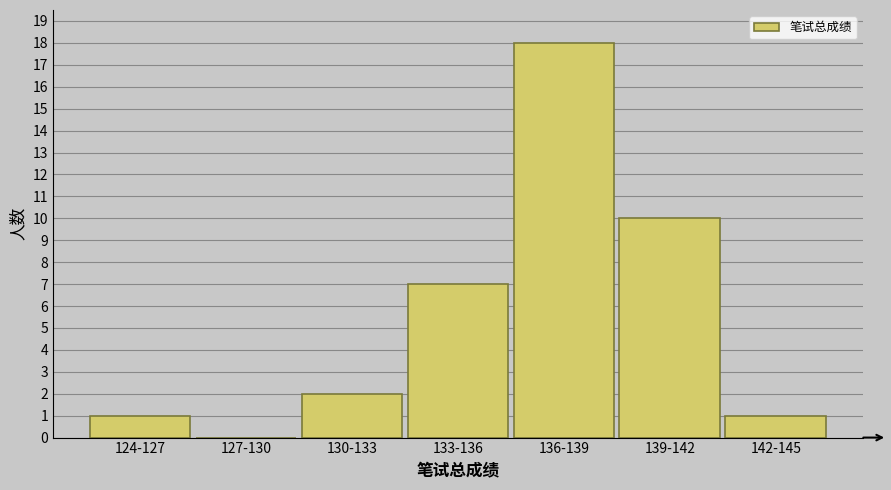

Reading left to right, what are all the values shown in this chart?

124-127=1	127-130=0	130-133=2	133-136=7	136-139=18	139-142=10	142-145=1